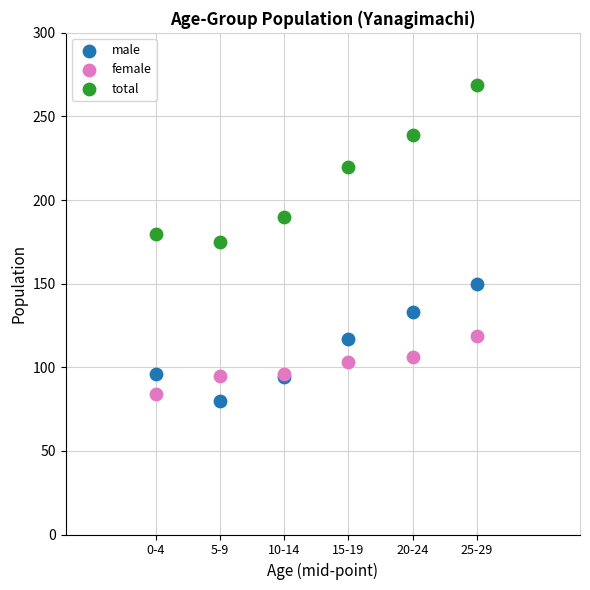

What are all the series names shown in the legend?

male, female, total